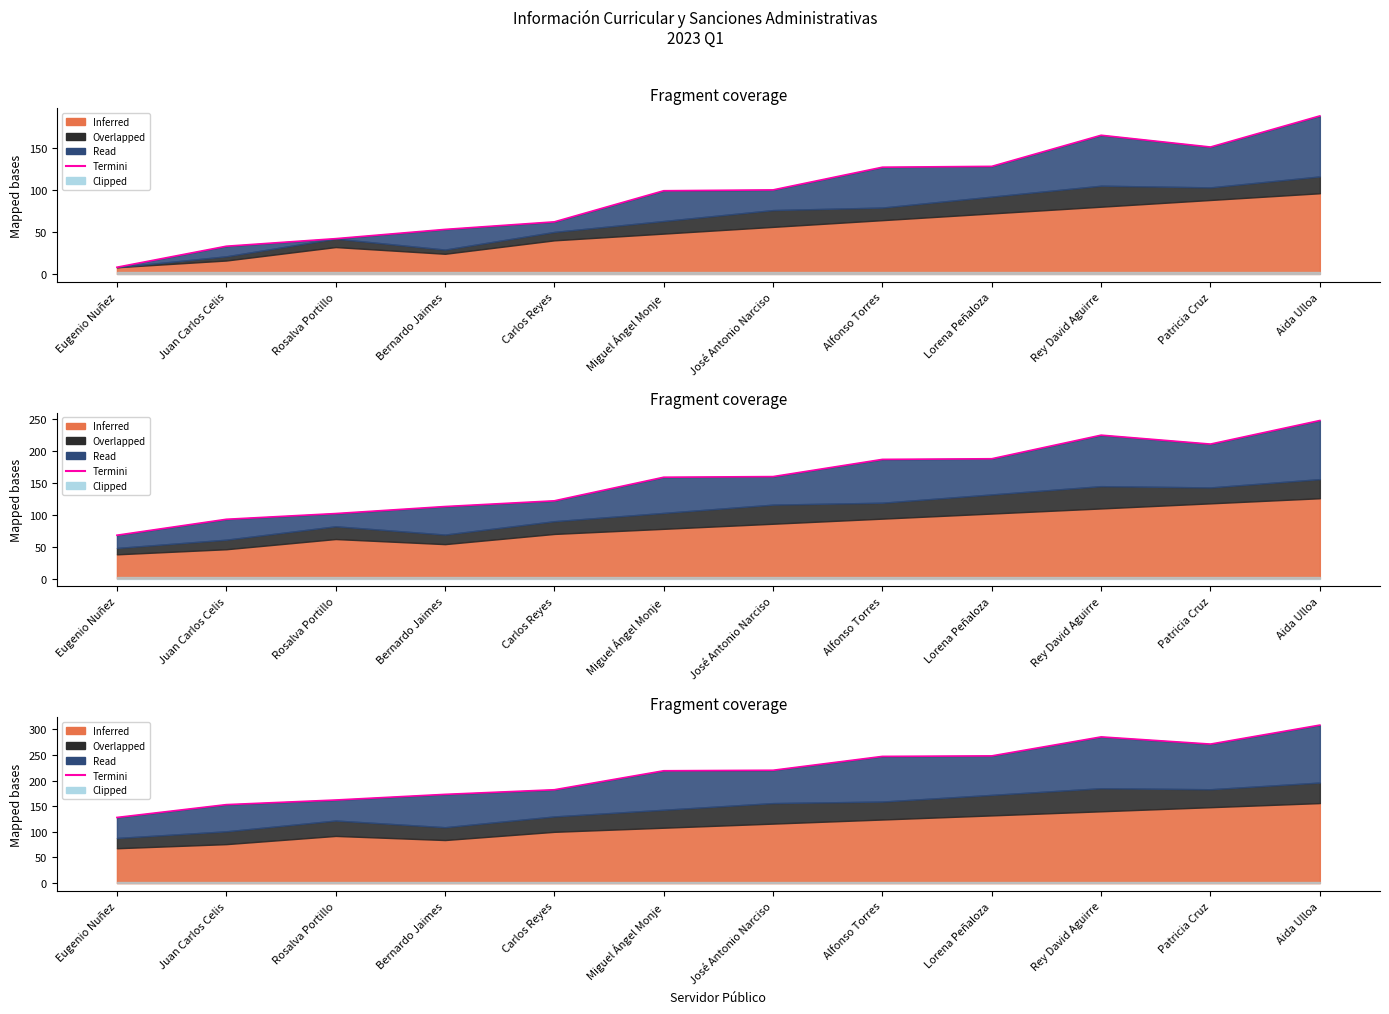

List the labels in order of value, largest first.

Aida Ulloa, Rey David Aguirre, Patricia Cruz, Lorena Peñaloza, Alfonso Torres, José Antonio Narciso, Miguel Ángel Monje, Carlos Reyes, Bernardo Jaimes, Rosalva Portillo, Juan Carlos Celis, Eugenio Nuñez